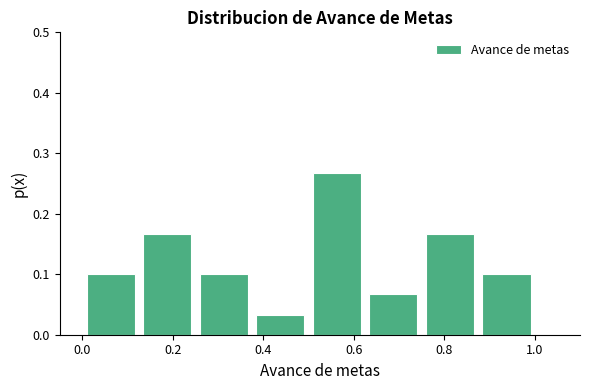

Reading left to right, list every bar in this chart as the range it spans on the x-axis followed by its height. Neither the bar edges nor the heights are printed on the chart, so give them approximately, as read against the axes.

0.000 to 0.125: 0.10
0.125 to 0.250: 0.17
0.250 to 0.375: 0.10
0.375 to 0.500: 0.03
0.500 to 0.625: 0.27
0.625 to 0.750: 0.07
0.750 to 0.875: 0.17
0.875 to 1.000: 0.10